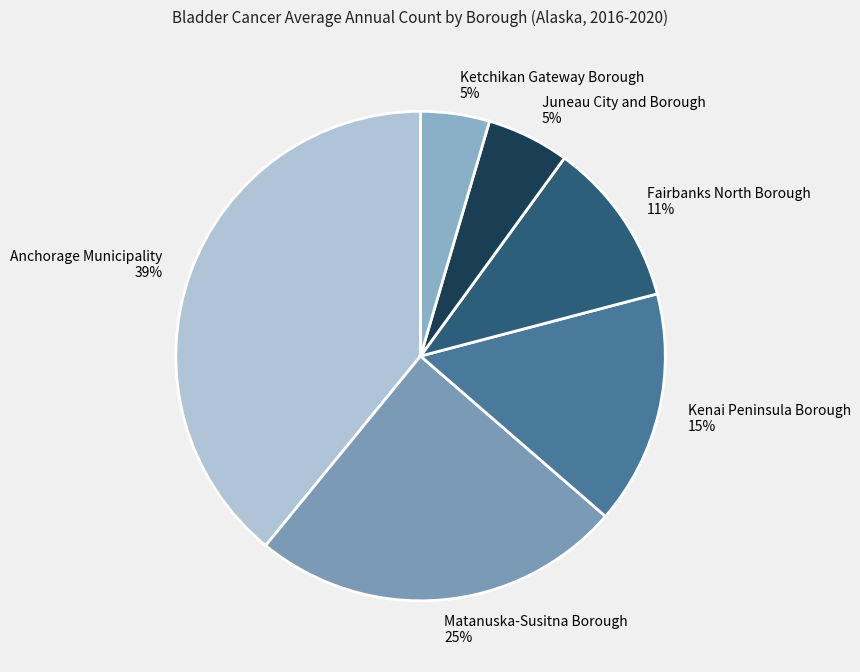

To the nearest percent, what is the average slice percentage?

17%